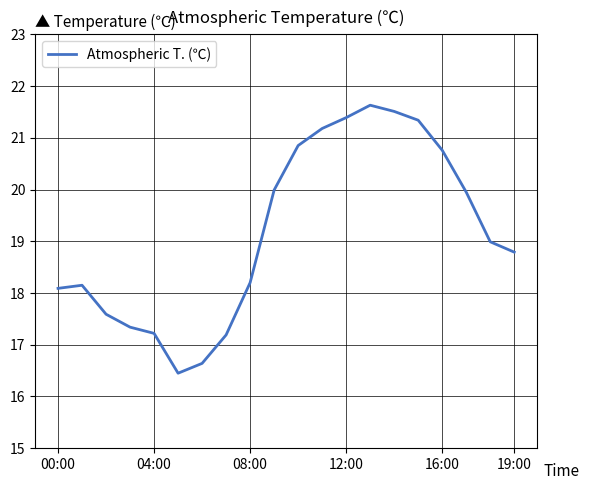

What is the difference between the maximum and minimum values?

5.2